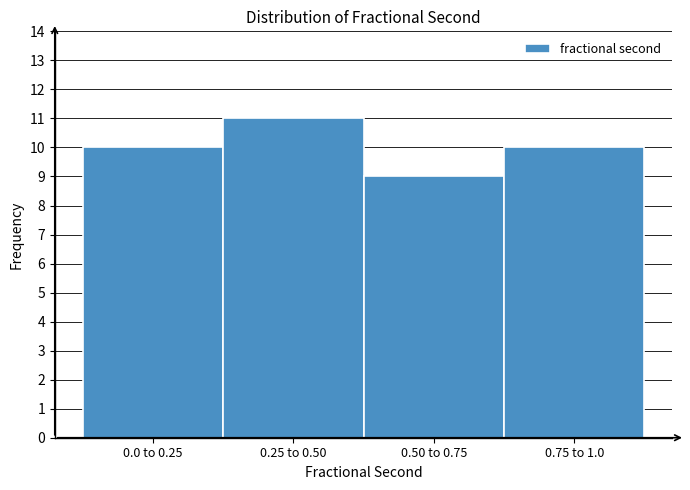

Reading left to right, what are all the values shown in this chart?

10	11	9	10